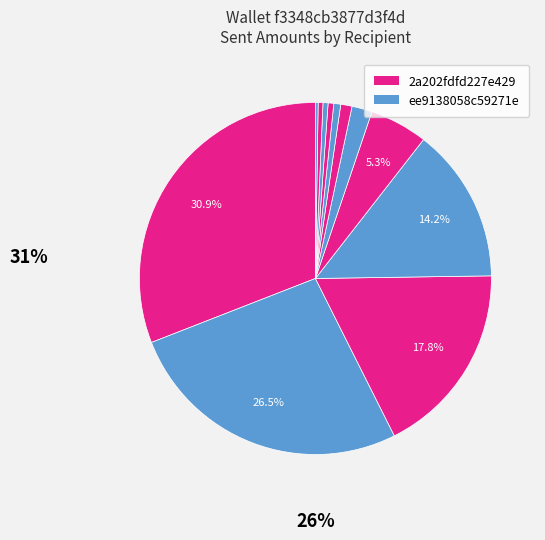

How many slices are in this pie chart?

12